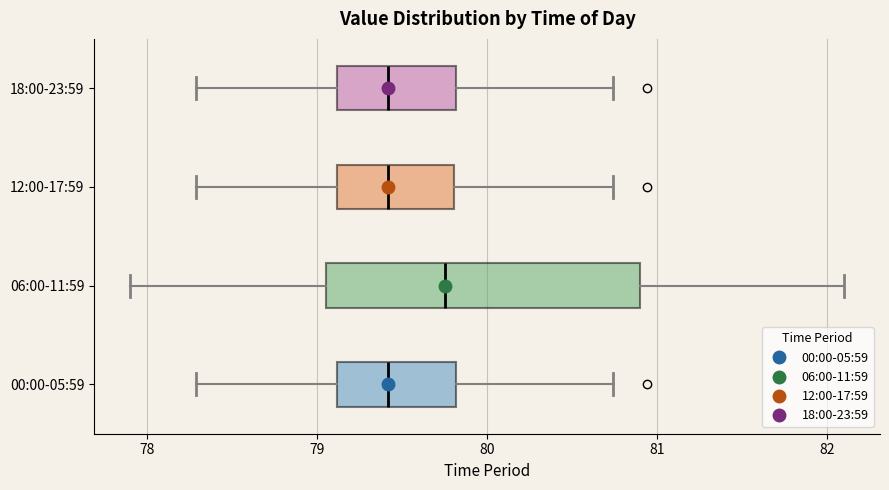

Reading bottom to top, transcribe this box plot: for each box, give where its median line is, the range the box spans, and where its two whiskers end, as read against the x-axis. The values are not printed on the chart, so give them approximately, as read against the axis.

00:00-05:59: median 79.4, box 79.1 to 79.8, whiskers 78.3 to 80.7
06:00-11:59: median 79.8, box 79.1 to 80.9, whiskers 77.9 to 82.1
12:00-17:59: median 79.4, box 79.1 to 79.8, whiskers 78.3 to 80.7
18:00-23:59: median 79.4, box 79.1 to 79.8, whiskers 78.3 to 80.7